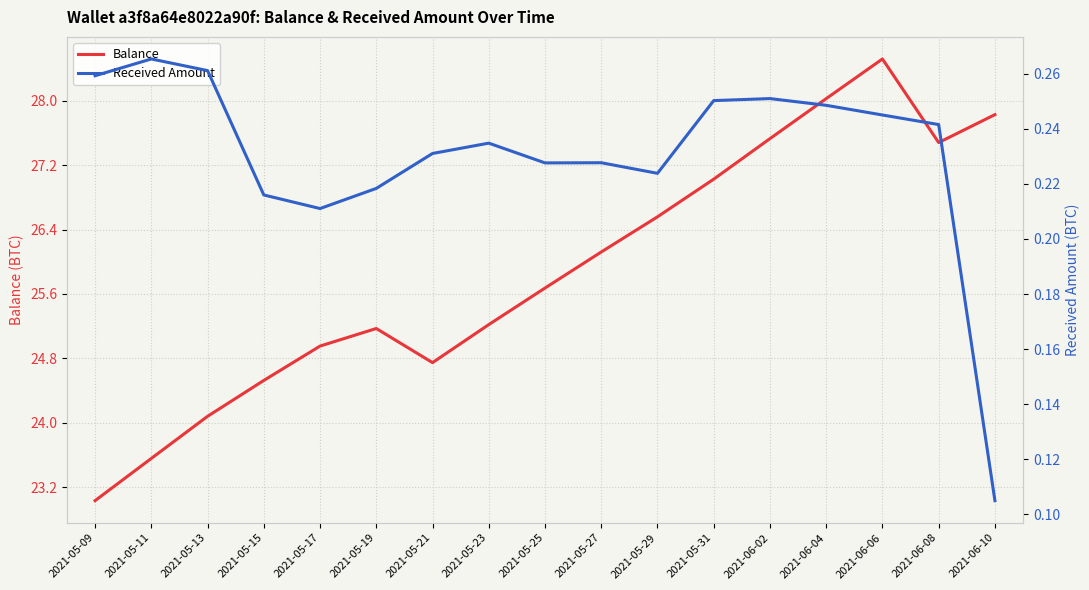

What is the label of the 1st point from the right?

2021-06-10